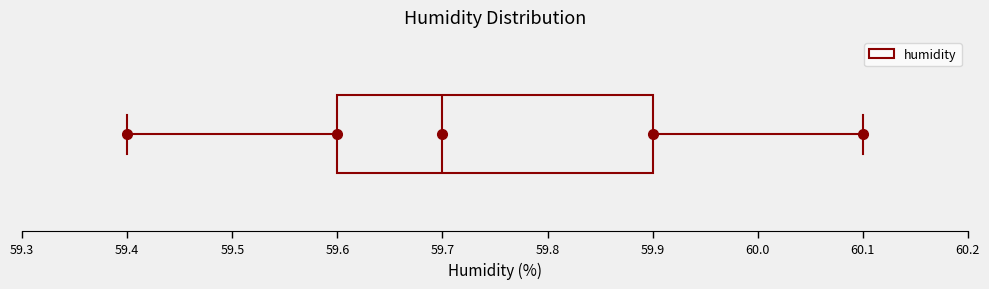

Read this box plot against the x-axis: the position of the median line, the range covered by the box, and the ends of both whiskers. The values are not printed on the chart, so give them approximately, as read against the axis.

median 59.7, box 59.6 to 59.9, whiskers 59.4 to 60.1